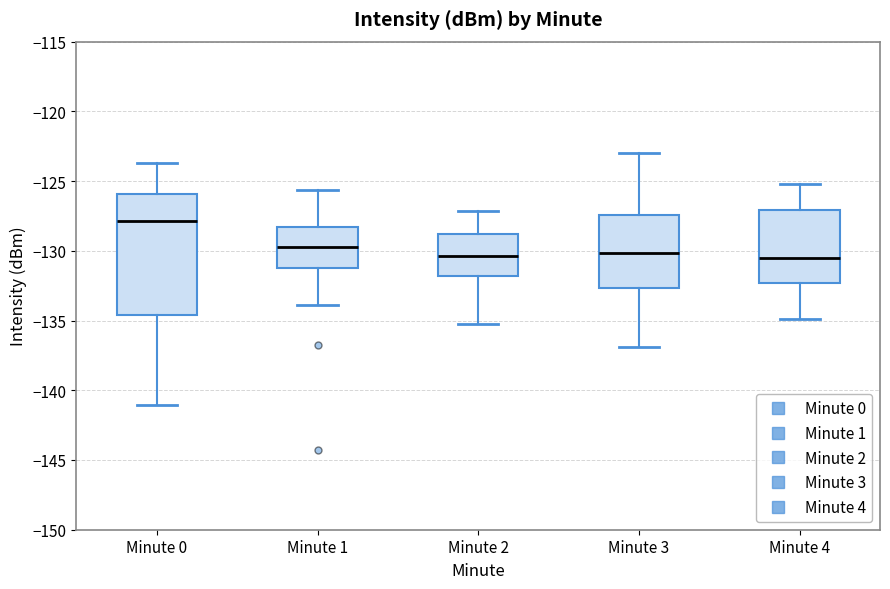

Reading left to right, read every box against the y-axis: the position of its median line, the range the box covers, and the ends of its whiskers. The values are not printed on the chart, so give them approximately, as read against the axis.

Minute 0: median -128.0, box -134.5 to -126.0, whiskers -141.0 to -123.5
Minute 1: median -129.5, box -131.5 to -128.5, whiskers -134.0 to -125.5
Minute 2: median -130.5, box -132.0 to -129.0, whiskers -135.0 to -127.0
Minute 3: median -130.0, box -132.5 to -127.5, whiskers -137.0 to -123.0
Minute 4: median -130.5, box -132.5 to -127.0, whiskers -135.0 to -125.0